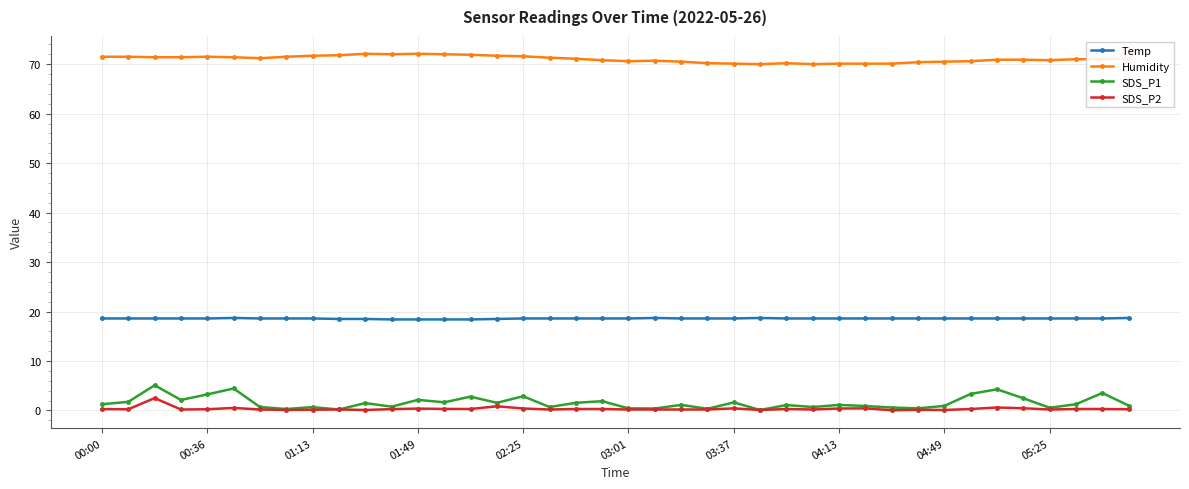

What is the value of the Temp point at the 30th from the left?

18.6